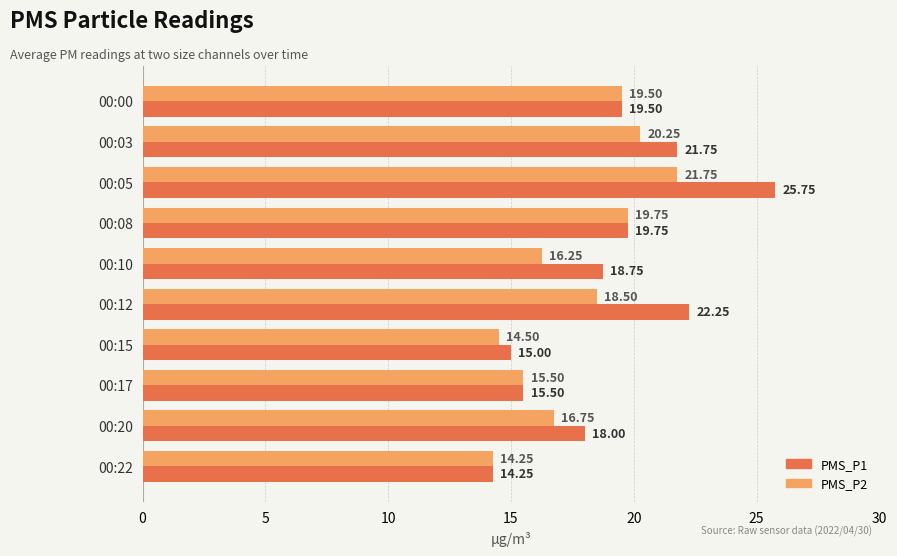

At 00:10, list the series in order from largest to smallest.

PMS_P1, PMS_P2